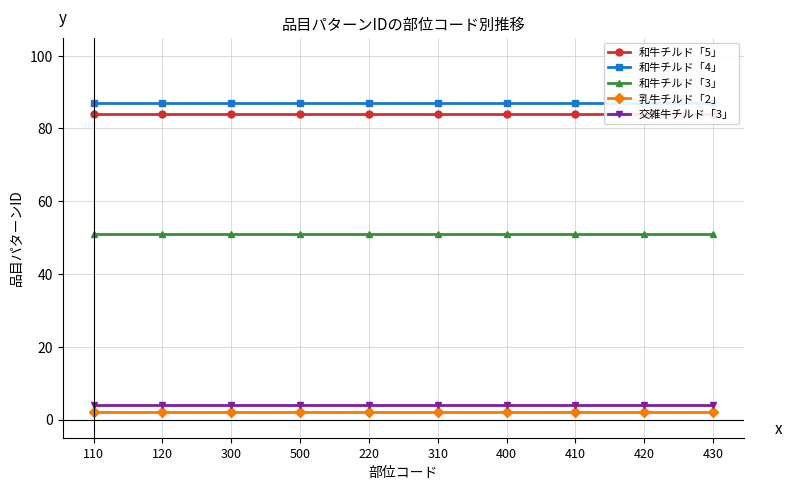

Which series changed the most between 110 and 220?

和牛チルド「5」